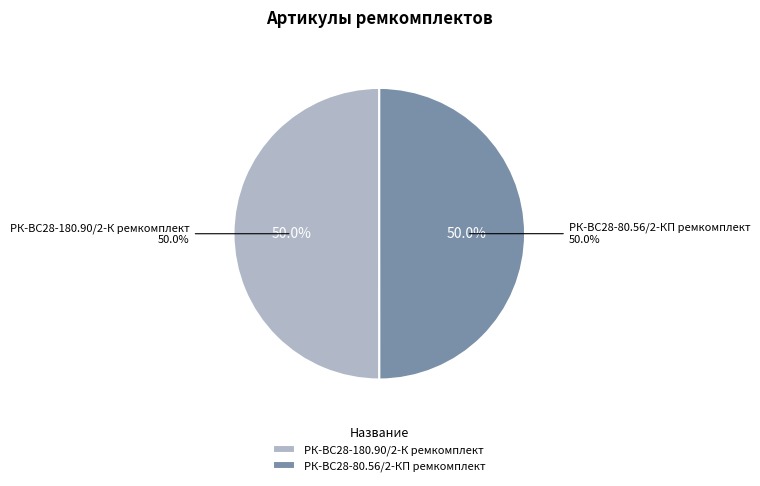

How many slices are in this pie chart?

2